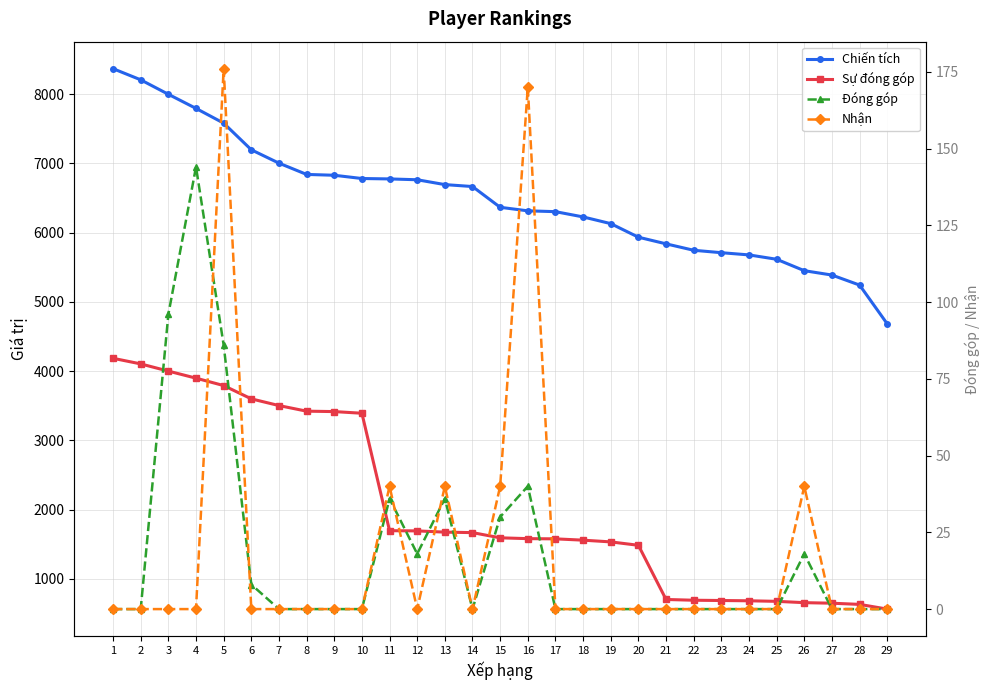

Where is the first local maximum for Đóng góp?

4